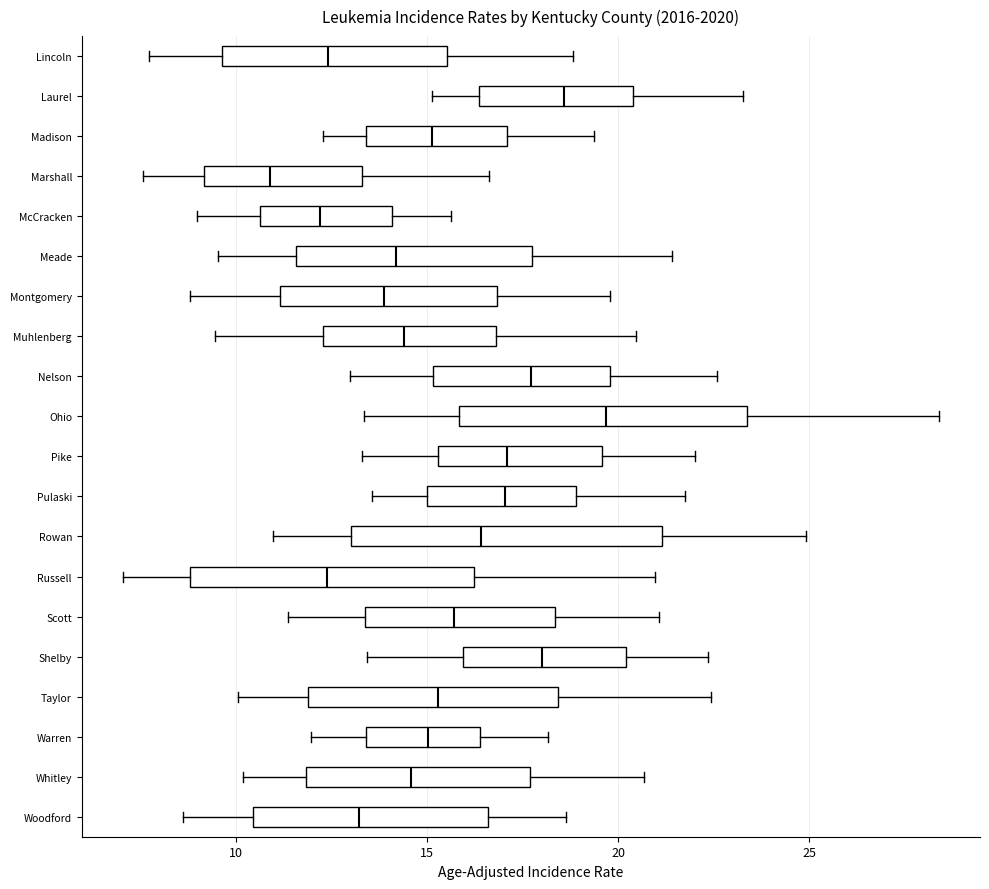

Comparing the boxes themselves (not the whiskers), which one is the widest?

Rowan